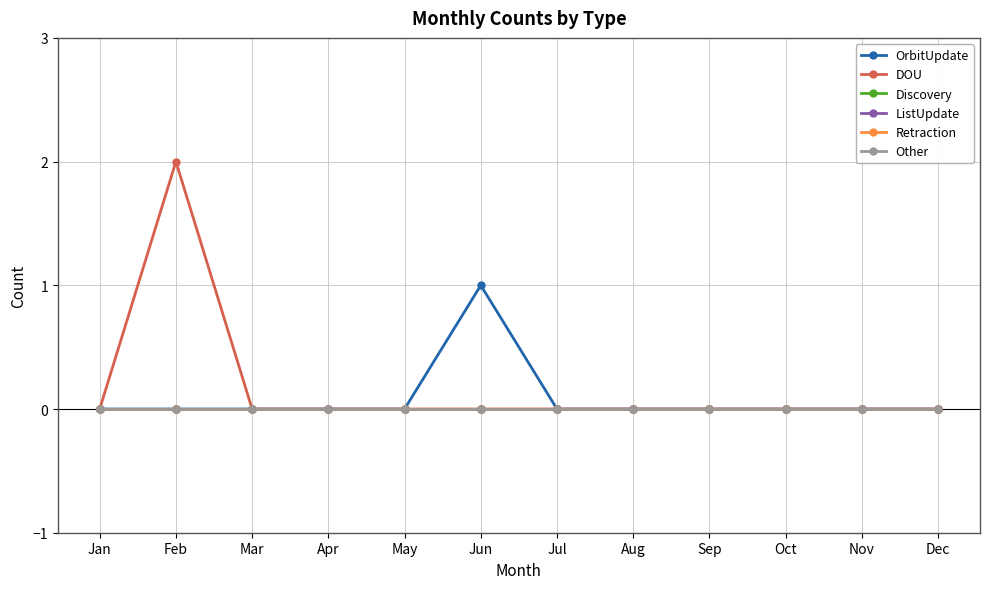

How many series are shown in this chart?

6